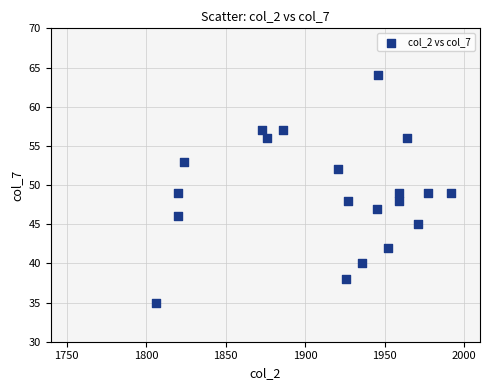

What is the range of X values (max minus min)?

186